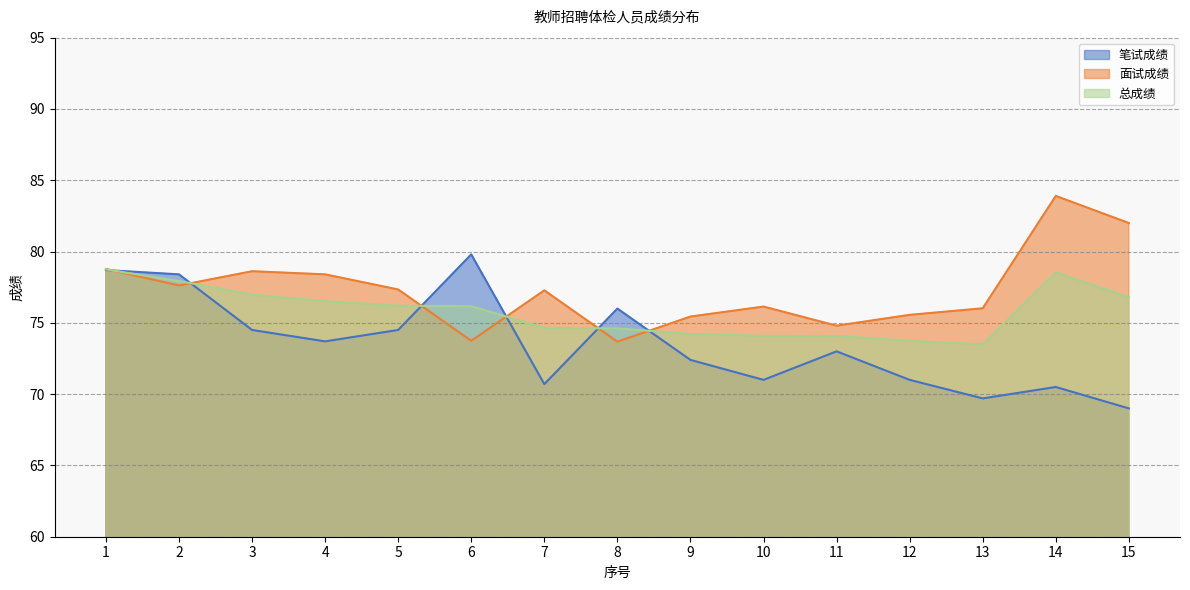

What is the average value of the 面试成绩 series?

77.3